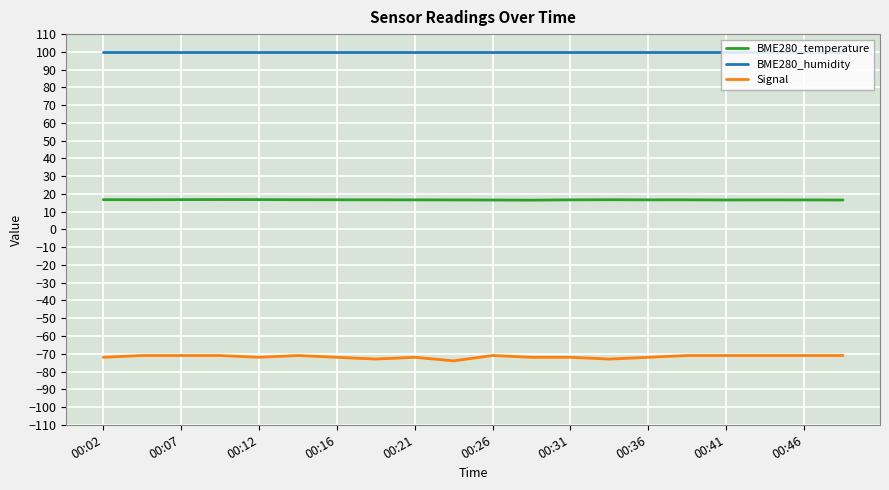

What is the greatest value displayed?

100.0